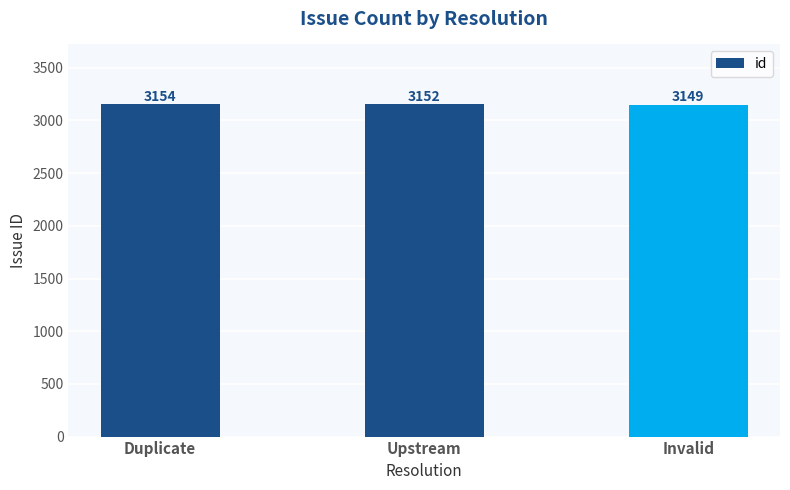

How many values are between 3149 and 3154?

3